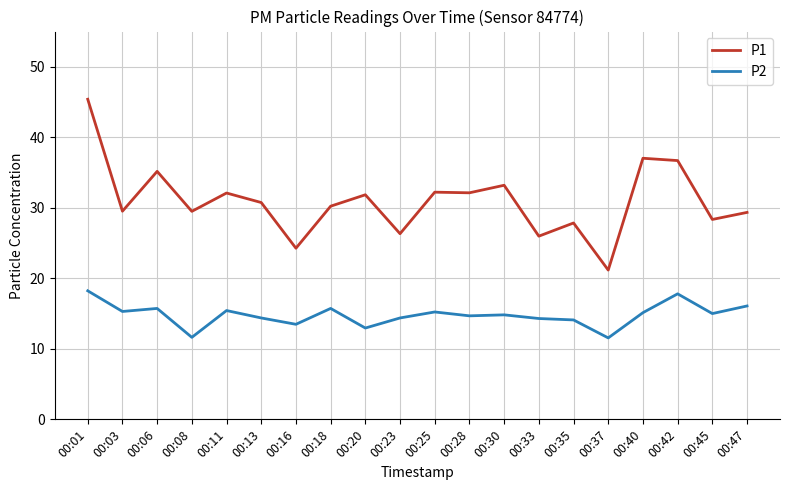

Which category has the highest value in the P1 series?

00:01